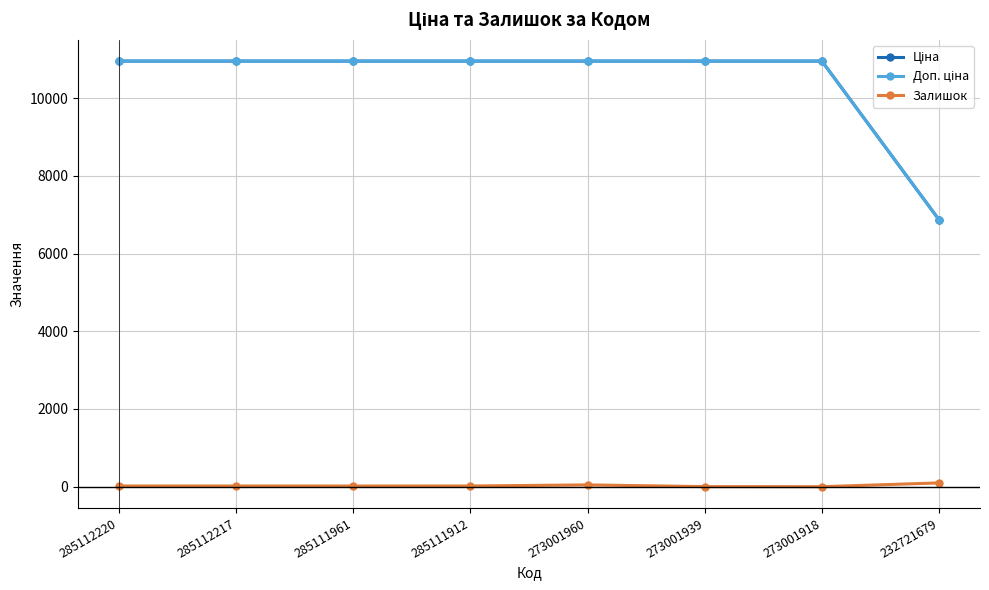

Does the chart have visible grid lines?

Yes